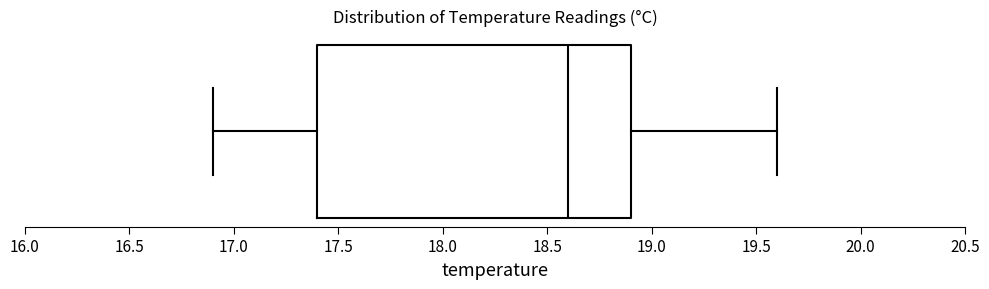

Read this box plot against the x-axis: the position of the median line, the range covered by the box, and the ends of both whiskers. The values are not printed on the chart, so give them approximately, as read against the axis.

median 18.6, box 17.4 to 18.9, whiskers 16.9 to 19.6